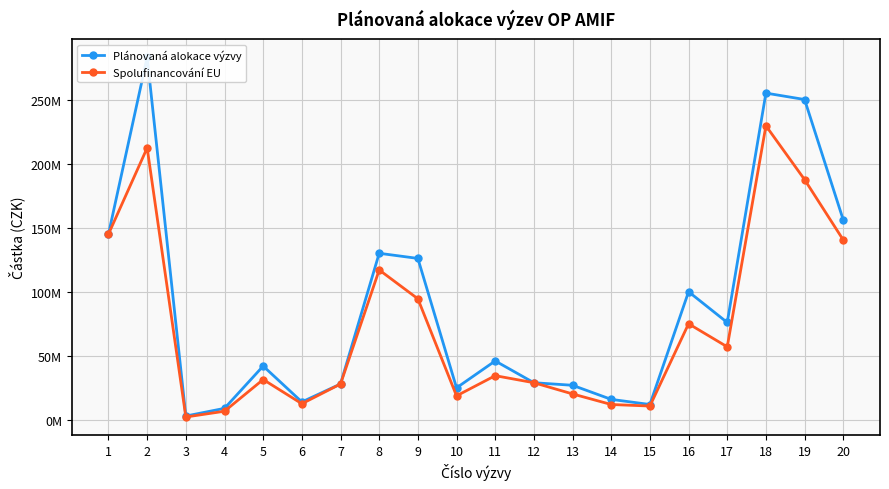

List the labels in order of Spolufinancování EU value, smallest first.

3, 4, 15, 14, 6, 10, 13, 7, 12, 5, 11, 17, 16, 9, 8, 20, 1, 19, 2, 18